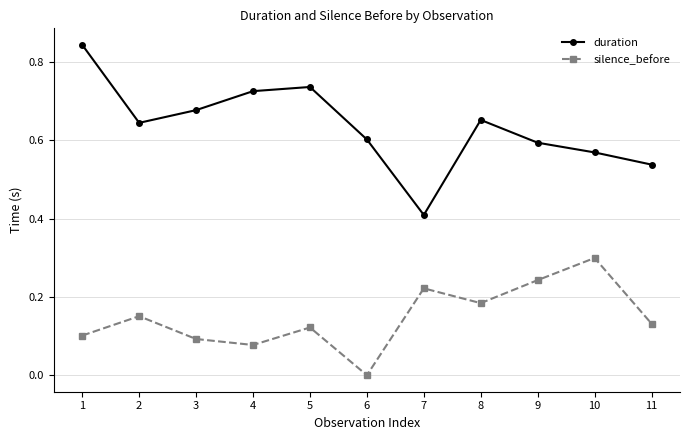

List the series in order of their overall mean, lowest first.

silence_before, duration